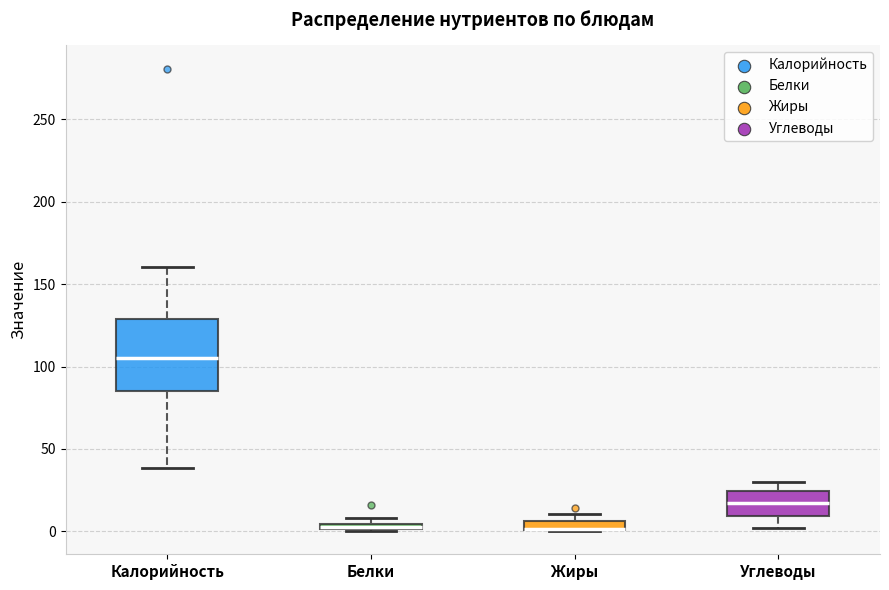

Where is the lower edge of the box for Белки on the y-axis? The values are not printed on the chart, so give them approximately, as read against the axis.

0